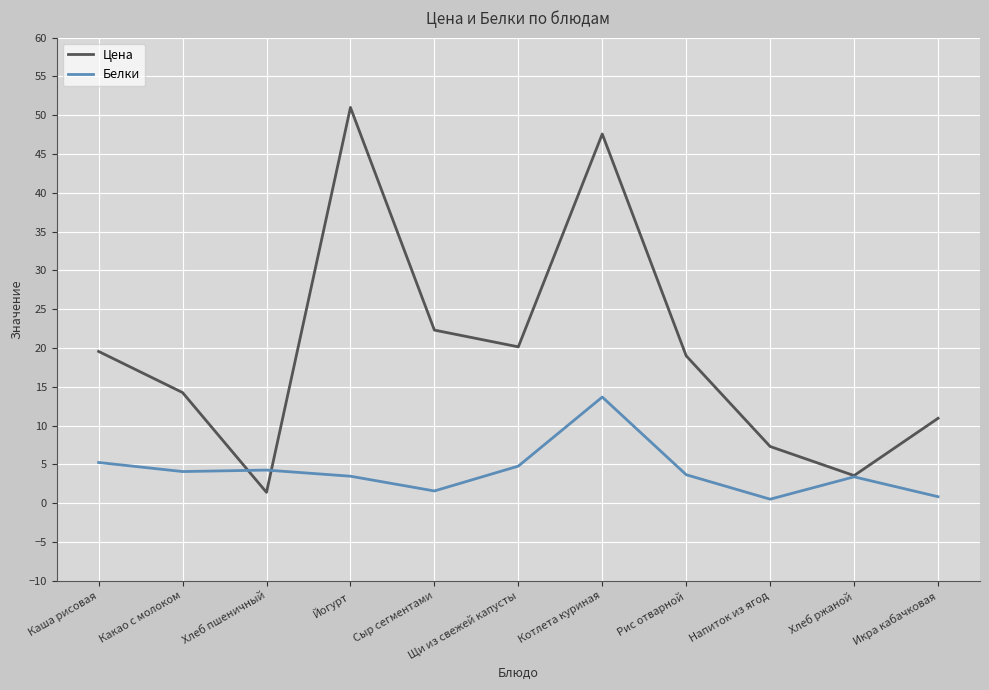

What is the highest value of the Цена series?

51.0